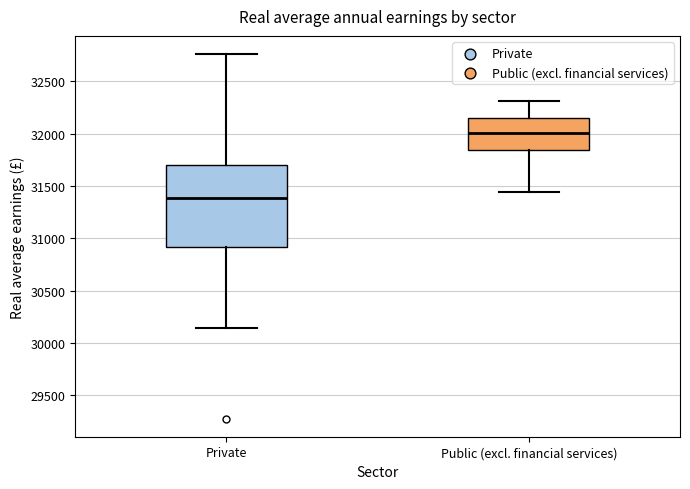

Which box is the tallest, from its lower edge to its upper edge?

Private